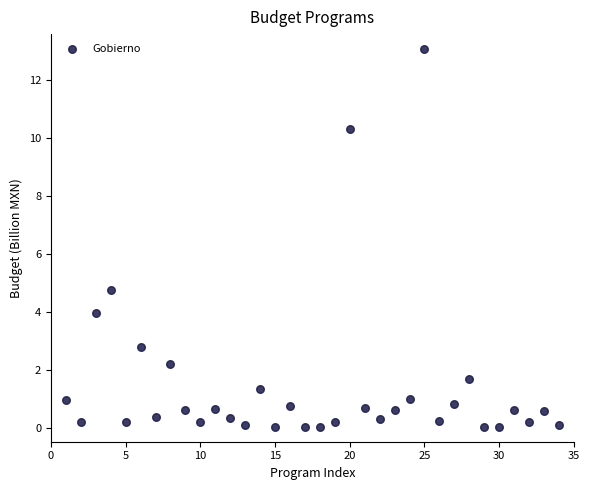

What is the range of X values (max minus min)?

33.0